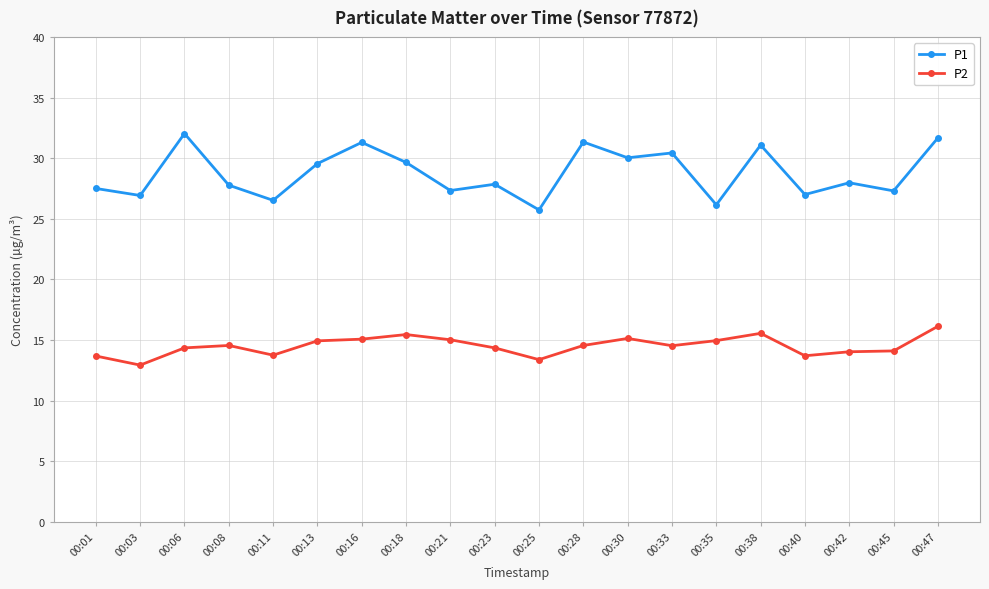

Count the number of data series in this chart.

2